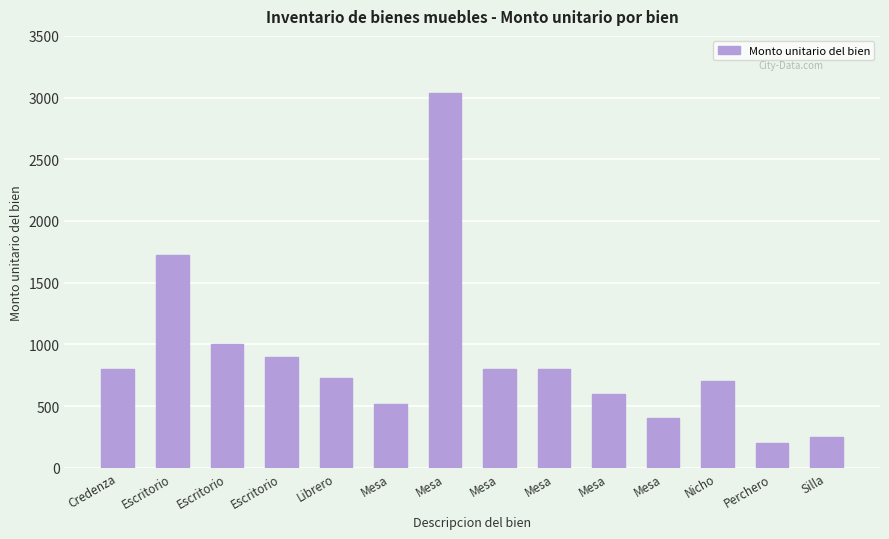

Count the number of categories in the chart.

14